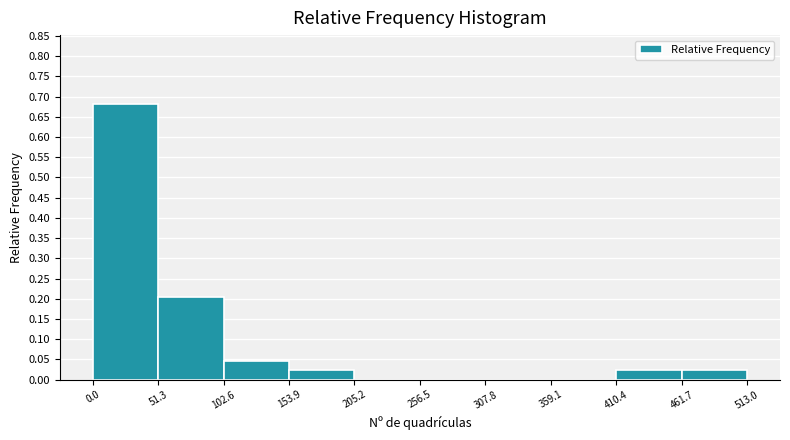

Reading left to right, transcribe this chart: for each bar, give the range it covers on the x-axis and its height. The values are not printed on the chart, so give them approximately, as read against the axis.

0.0 to 51.3: 0.680
51.3 to 102.6: 0.205
102.6 to 153.9: 0.045
153.9 to 205.2: 0.025
205.2 to 256.5: 0
256.5 to 307.8: 0
307.8 to 359.1: 0
359.1 to 410.4: 0
410.4 to 461.7: 0.025
461.7 to 513.0: 0.025